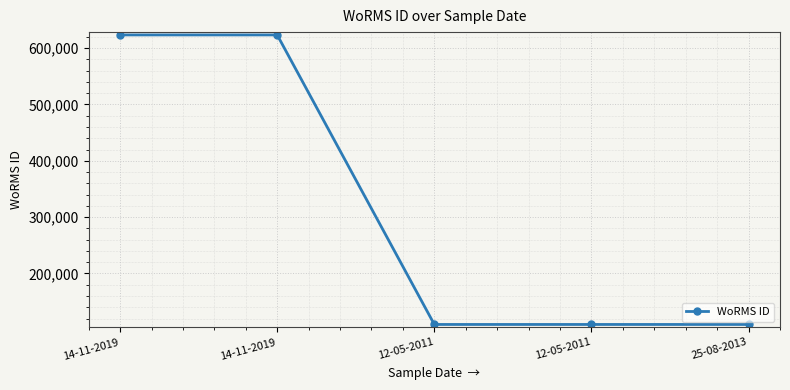

Rank the categories by value from highest to lowest.

14-11-2019, 14-11-2019, 12-05-2011, 12-05-2011, 25-08-2013